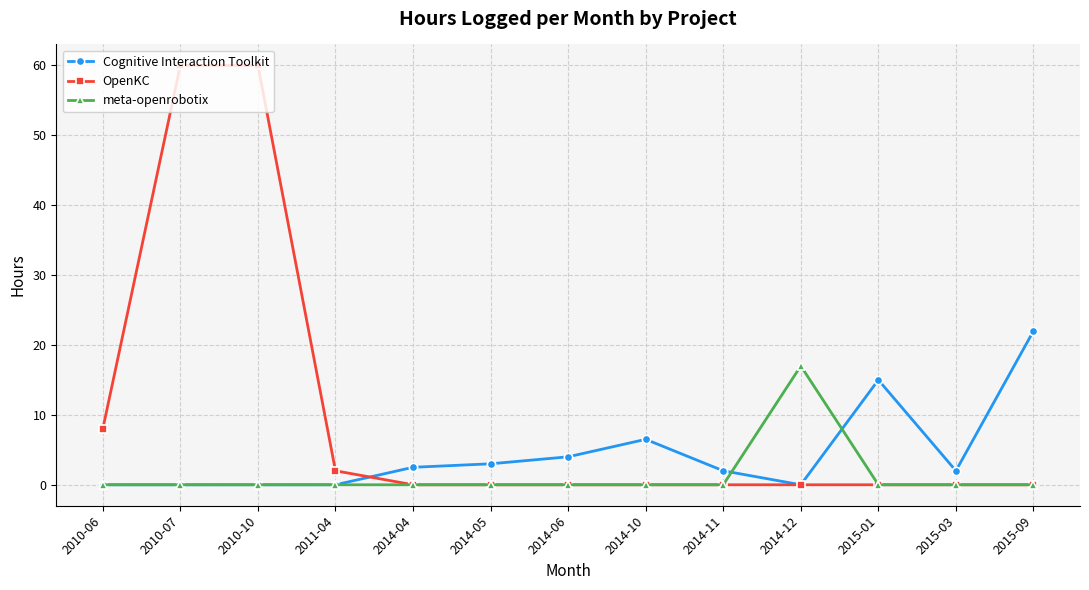

Rank the series by their average value, from highest to lowest.

OpenKC, Cognitive Interaction Toolkit, meta-openrobotix